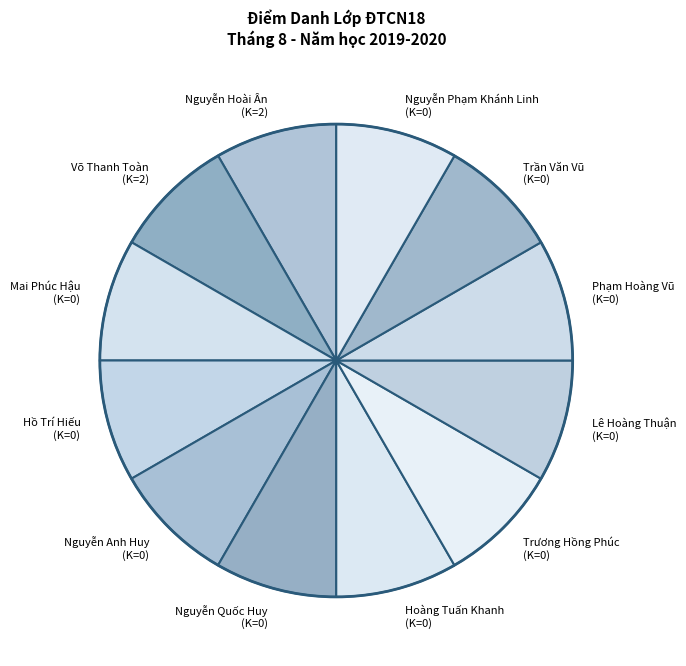

True or false: Hồ Trí Hiếu (K=0) accounts for 8% of the total.

True